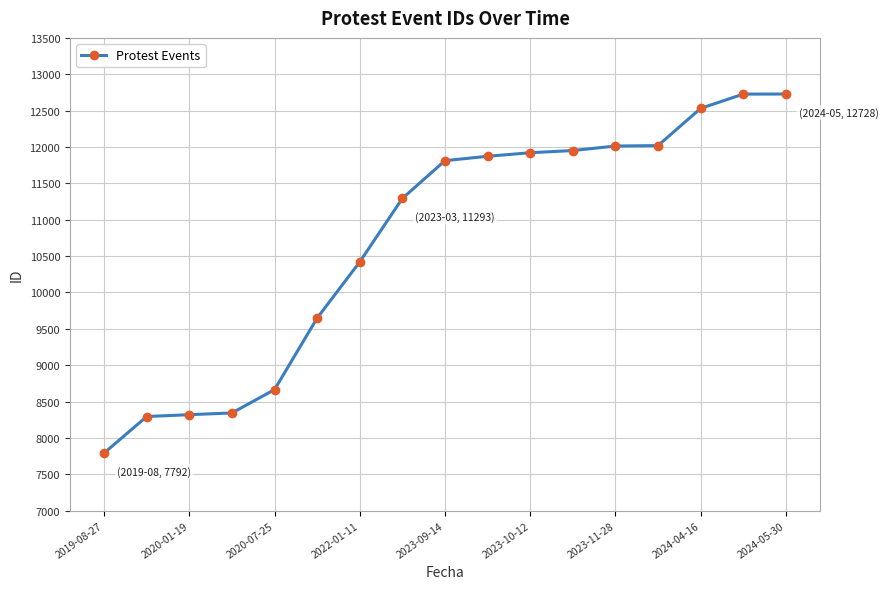

Does the chart display data point markers on the line(s)?

Yes